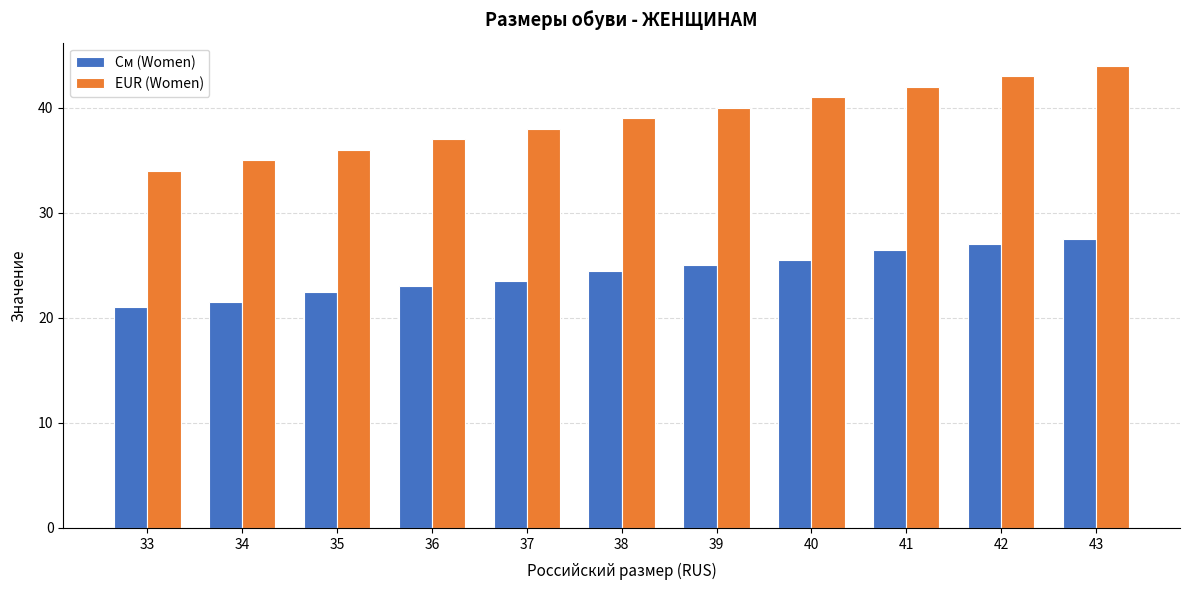

What is the value of the EUR (Women) bar at the 5th from the left?

38.0